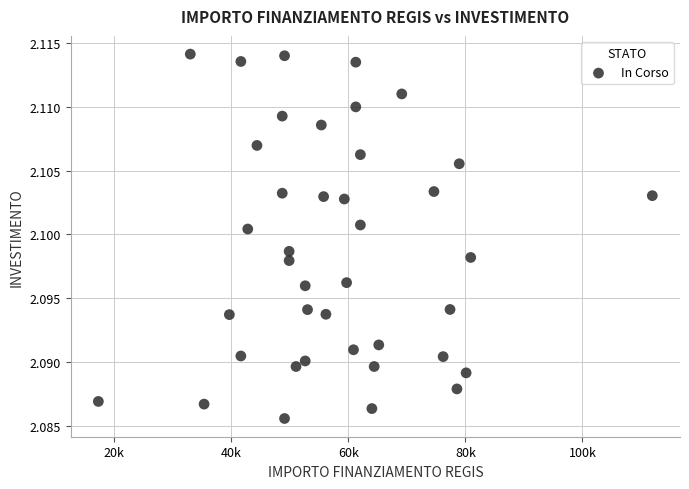

What is the range of X values (max minus min)?

94665.7